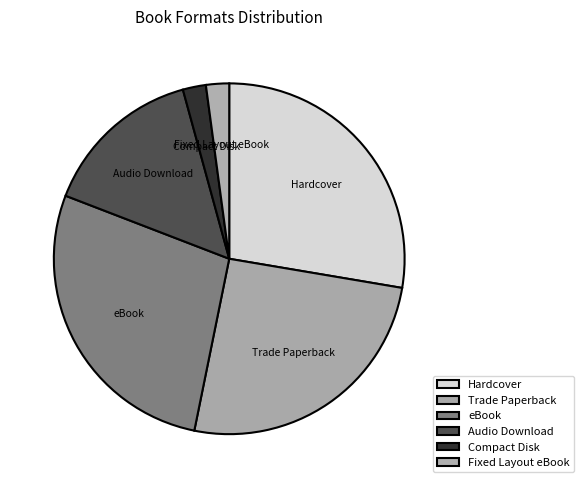

What is the ratio of the value at Audio Download to the value at Hardcover?

0.5